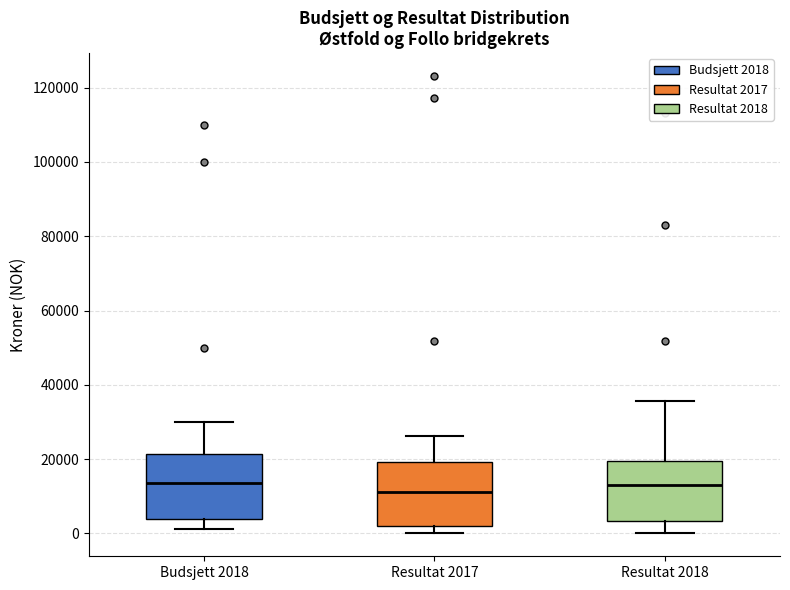

Reading left to right, transcribe this box plot: for each box, give where its median line is, the range the box spans, and where its two whiskers end, as read against the y-axis. The values are not printed on the chart, so give them approximately, as read against the axis.

Budsjett 2018: median 14000, box 4000 to 22000, whiskers 2000 to 30000
Resultat 2017: median 12000, box 2000 to 20000, whiskers 0 to 26000
Resultat 2018: median 14000, box 4000 to 20000, whiskers 0 to 36000